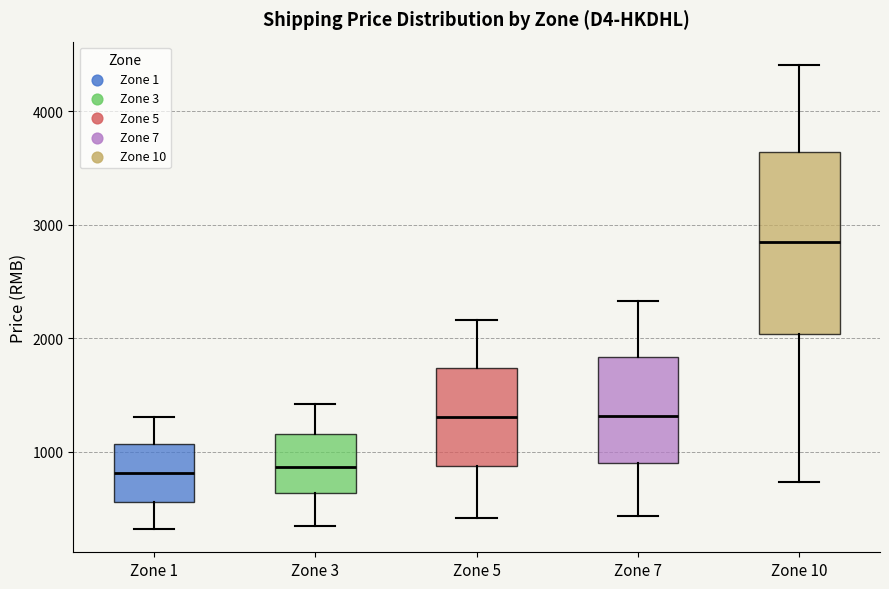

Reading left to right, transcribe this box plot: for each box, give where its median line is, the range the box spans, and where its two whiskers end, as read against the y-axis. The values are not printed on the chart, so give them approximately, as read against the axis.

Zone 1: median 800, box 600 to 1100, whiskers 300 to 1300
Zone 3: median 900, box 600 to 1200, whiskers 300 to 1400
Zone 5: median 1300, box 900 to 1700, whiskers 400 to 2200
Zone 7: median 1300, box 900 to 1800, whiskers 400 to 2300
Zone 10: median 2800, box 2000 to 3600, whiskers 700 to 4400